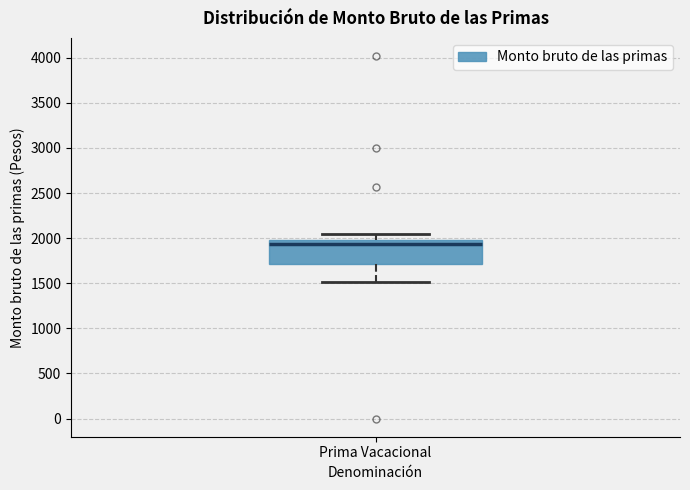

Read this box plot against the y-axis: the position of the median line, the range covered by the box, and the ends of both whiskers. The values are not printed on the chart, so give them approximately, as read against the axis.

median 1950, box 1700 to 2000, whiskers 1500 to 2050